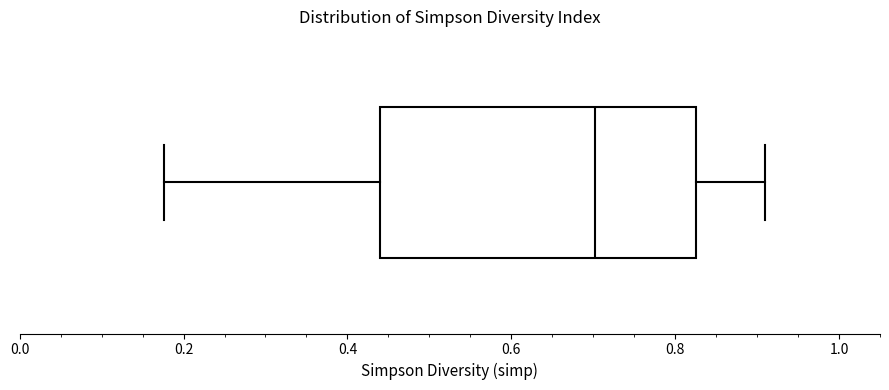

Transcribe this box plot: give where the median line is, the range the box spans, and where the two whiskers end, as read against the x-axis. The values are not printed on the chart, so give them approximately, as read against the axis.

median 0.70, box 0.44 to 0.82, whiskers 0.18 to 0.92